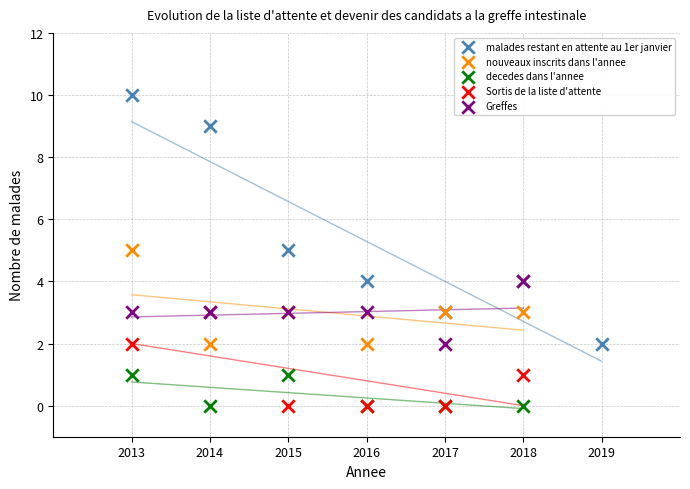

Which series reaches the maximum Y coordinate?

malades restant en attente au 1er janvier